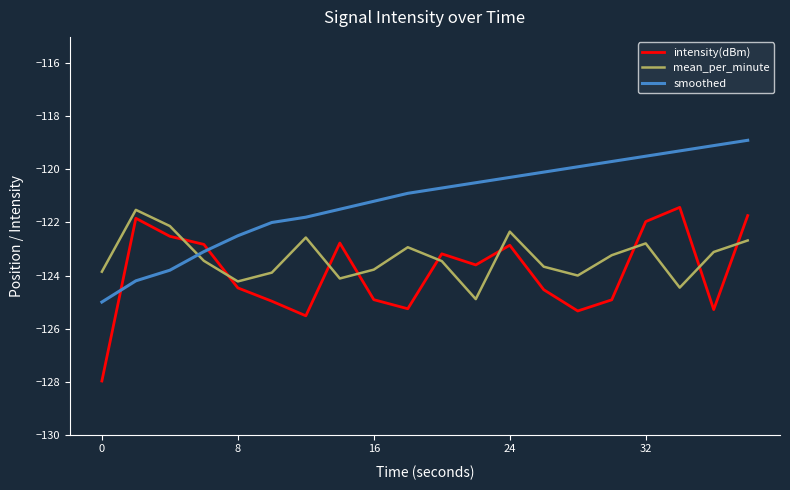

Which series has the largest range (max minus min)?

intensity(dBm)